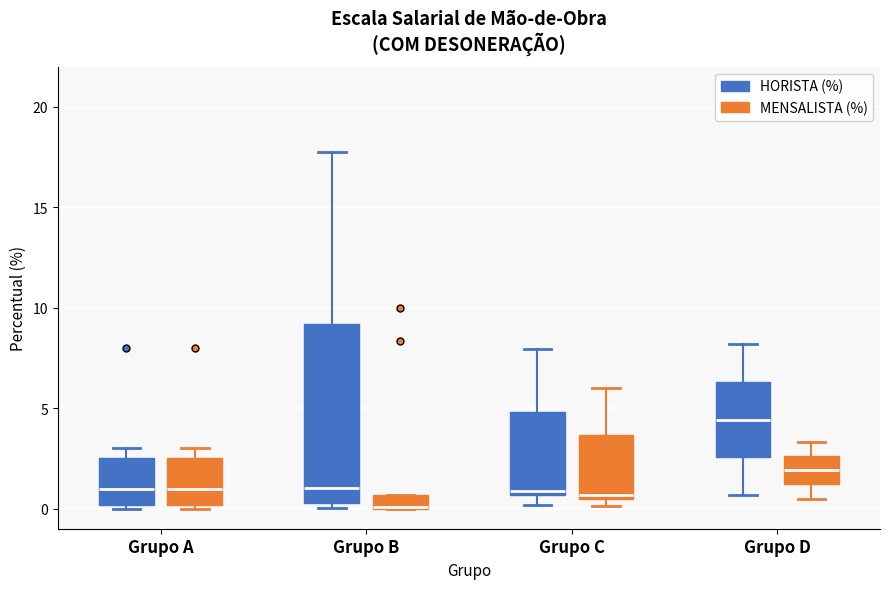

Which box is the tallest, from its lower edge to its upper edge?

Grupo B (HORISTA (%))